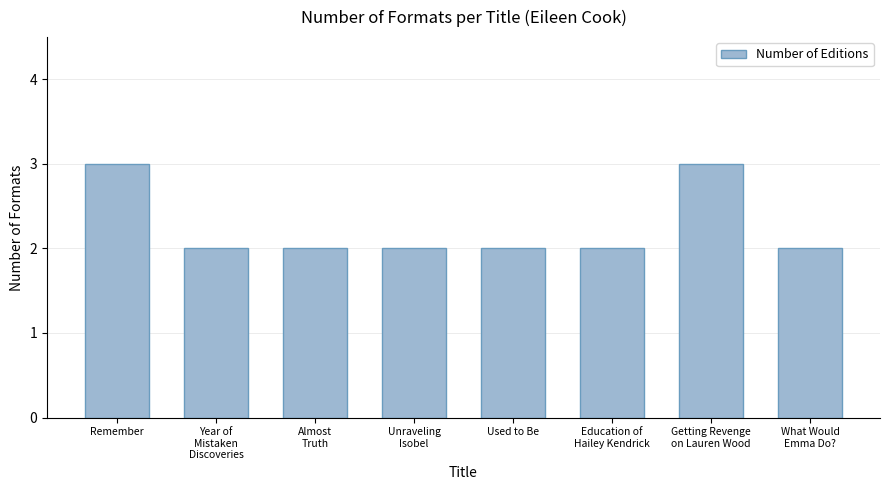

What is the value of the 4th bar from the left?

2